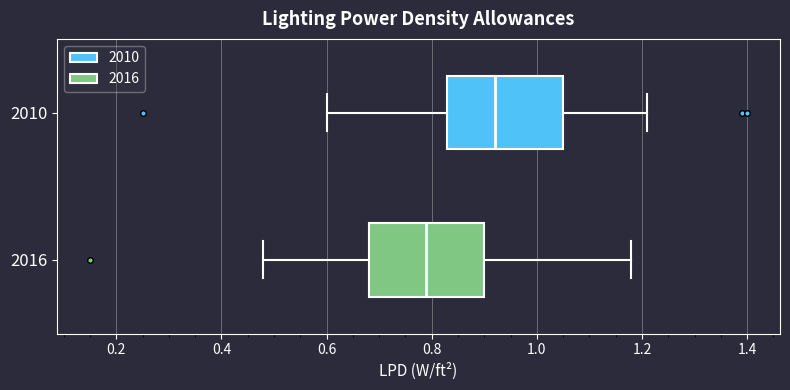

Reading bottom to top, read every box against the x-axis: the position of its median line, the range the box covers, and the ends of its whiskers. The values are not printed on the chart, so give them approximately, as read against the axis.

2016: median 0.80, box 0.68 to 0.90, whiskers 0.48 to 1.18
2010: median 0.92, box 0.84 to 1.06, whiskers 0.60 to 1.22